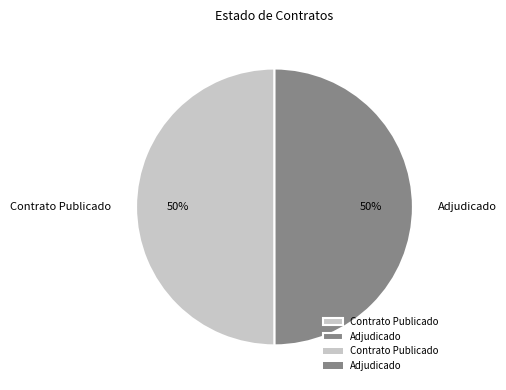

Is the sum of Adjudicado and Contrato Publicado greater than half?

Yes